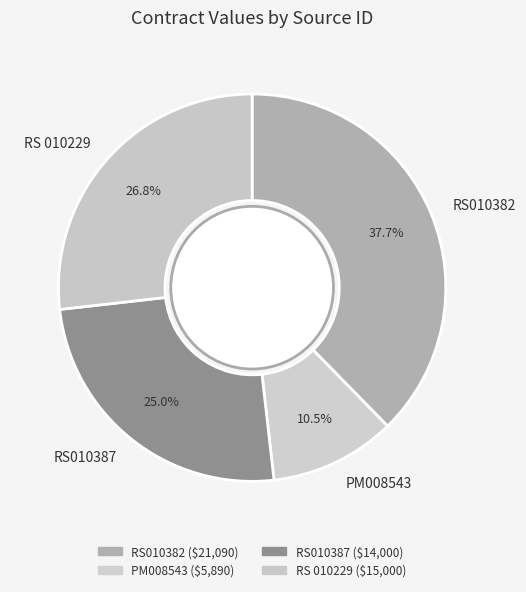

What percentage is the RS010382 slice, to the nearest percent?

38%